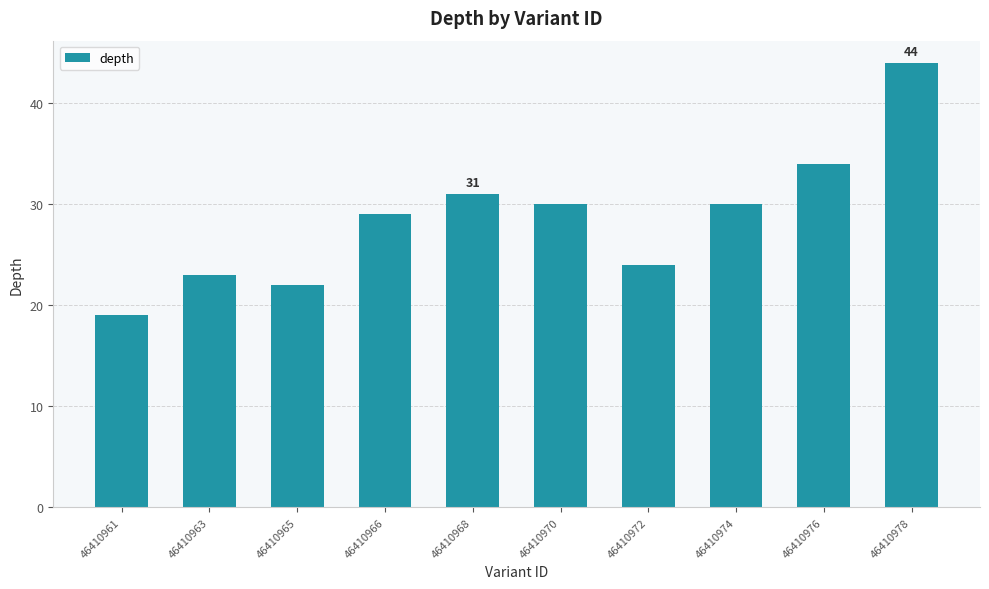

Which label corresponds to the smallest value in the chart?

46410961